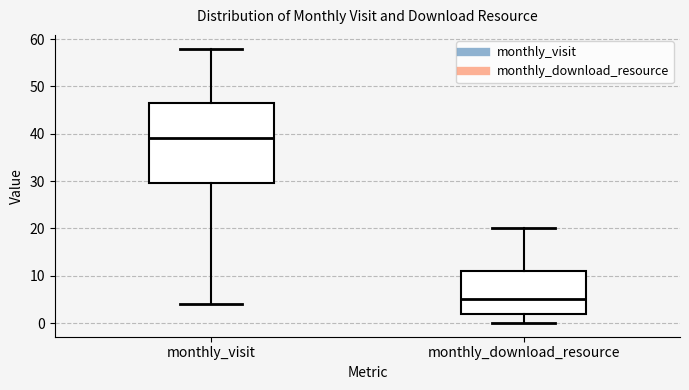

Which box has the highest median line?

monthly_visit